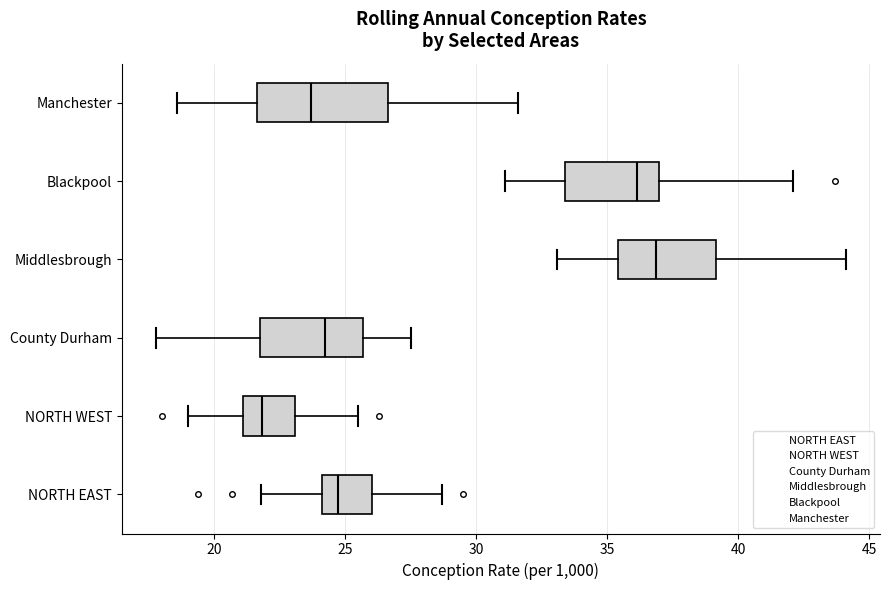

Which box's median line is the furthest to the right?

Middlesbrough